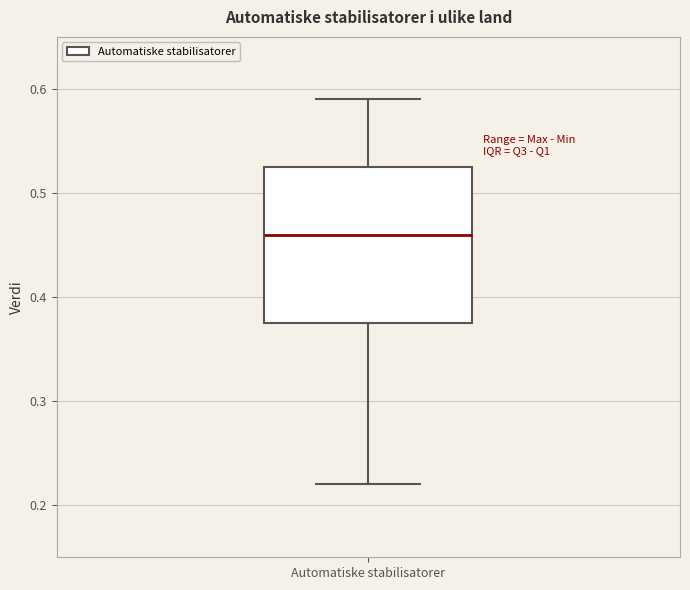

Transcribe this box plot: give where the median line is, the range the box spans, and where the two whiskers end, as read against the y-axis. The values are not printed on the chart, so give them approximately, as read against the axis.

median 0.46, box 0.38 to 0.53, whiskers 0.22 to 0.59